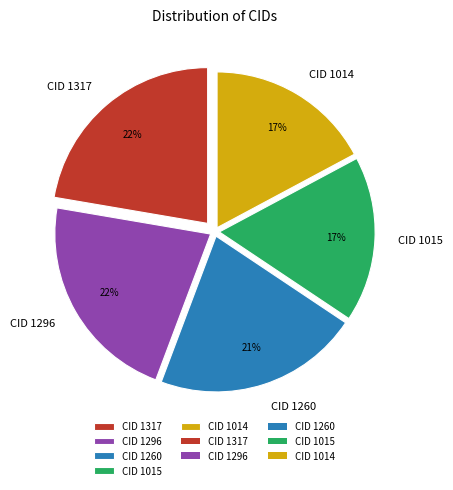

To the nearest percent, what is the difference between the largest and smallest slice percentages?

5%